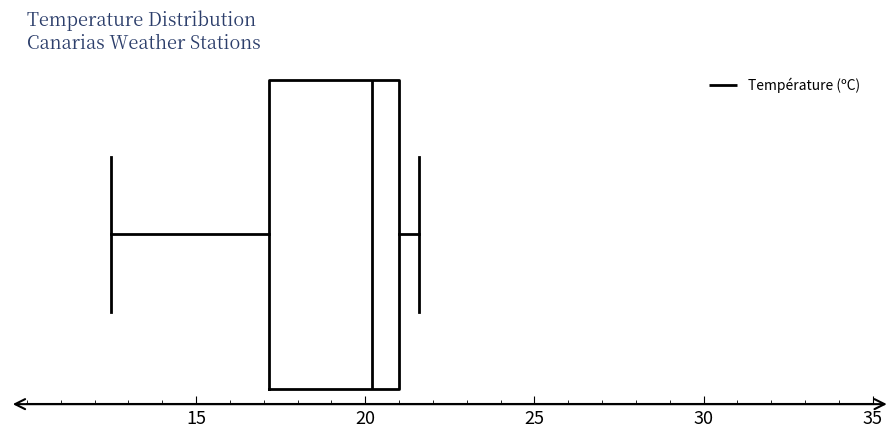

Where is the right edge of the box on the x-axis? The values are not printed on the chart, so give them approximately, as read against the axis.

21.0